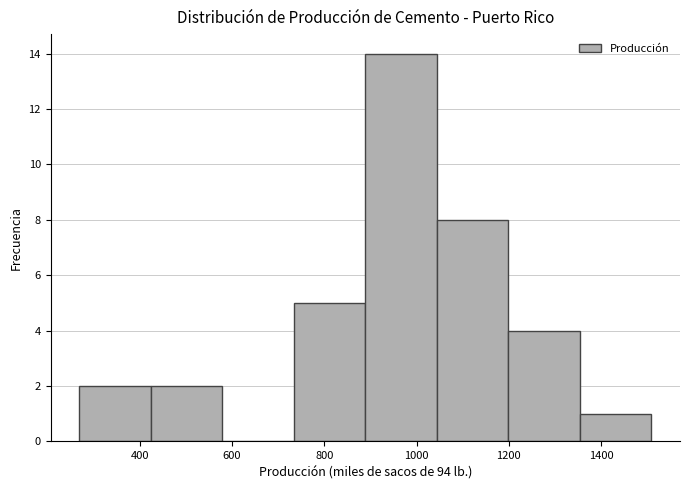

Reading left to right, transcribe this chart: for each bar, give the range it covers on the x-axis and its height. Neither the bar edges nor the heights are printed on the chart, so give them approximately, as read against the axes.

260 to 420: 2
420 to 580: 2
580 to 740: 0
740 to 880: 5
880 to 1040: 14
1040 to 1200: 8
1200 to 1360: 4
1360 to 1500: 1